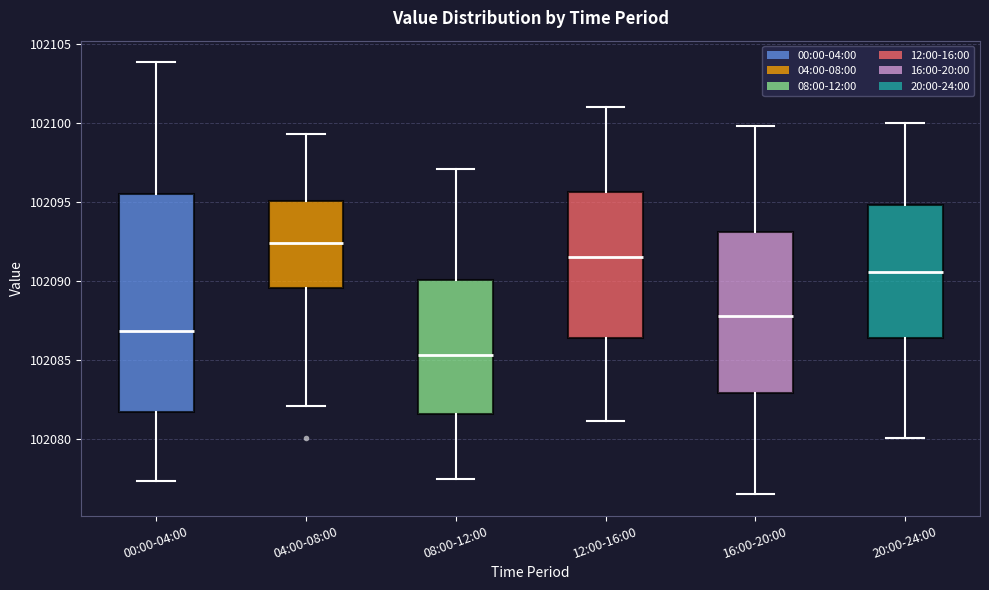

Which box's median line is the lowest?

08:00-12:00